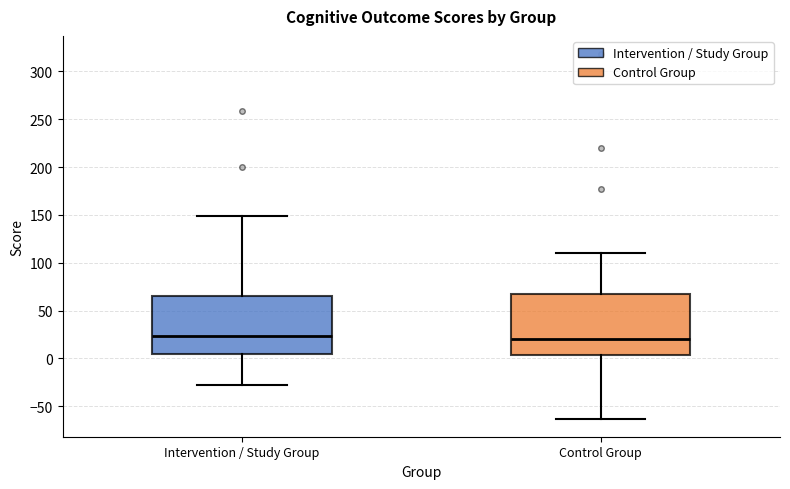

Where does the lower whisker of the box for Intervention / Study Group end on the y-axis? The values are not printed on the chart, so give them approximately, as read against the axis.

-30